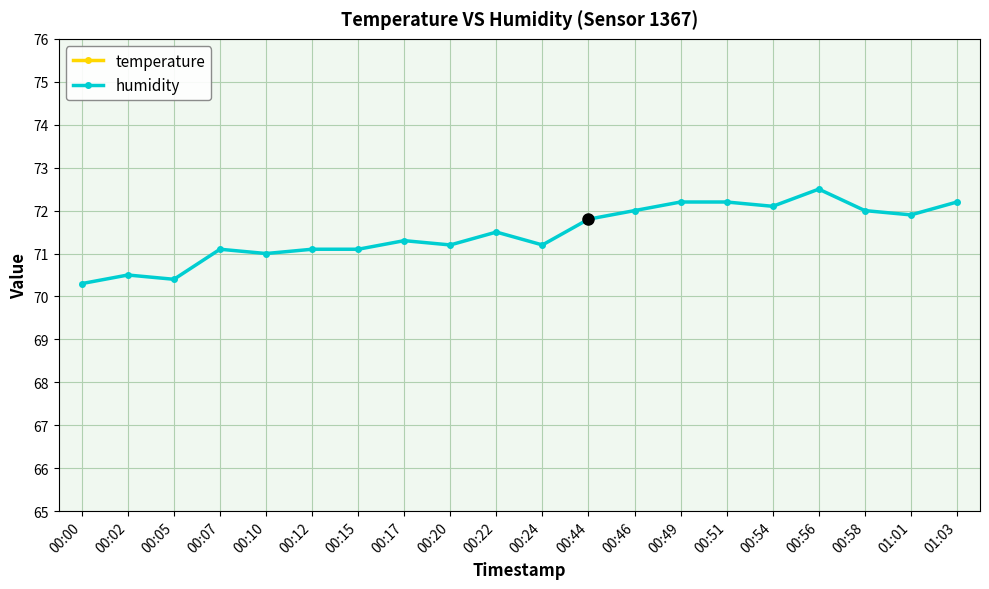

Between 00:00 and 00:22, which series saw the biggest shift?

humidity